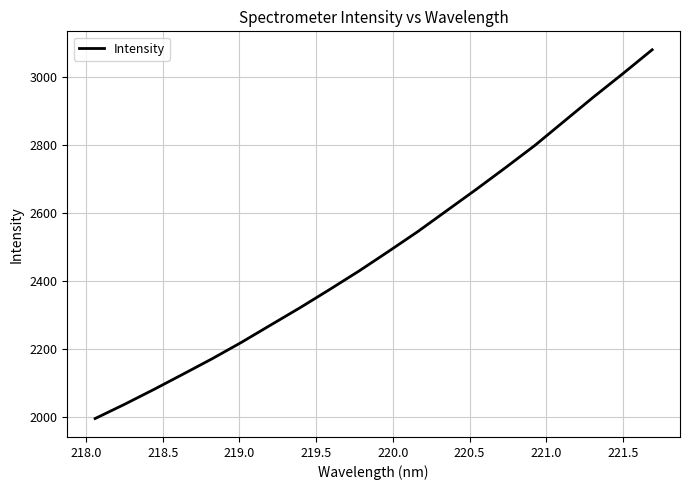

What is the greatest value displayed?

3080.3